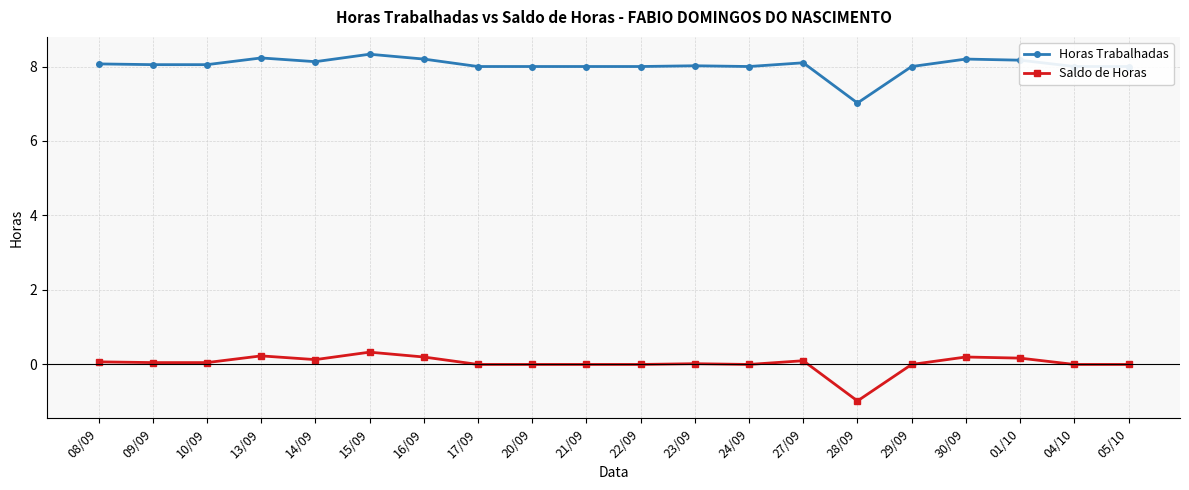

True or false: Horas Trabalhadas has a value of 8.2 at 13/09.

True